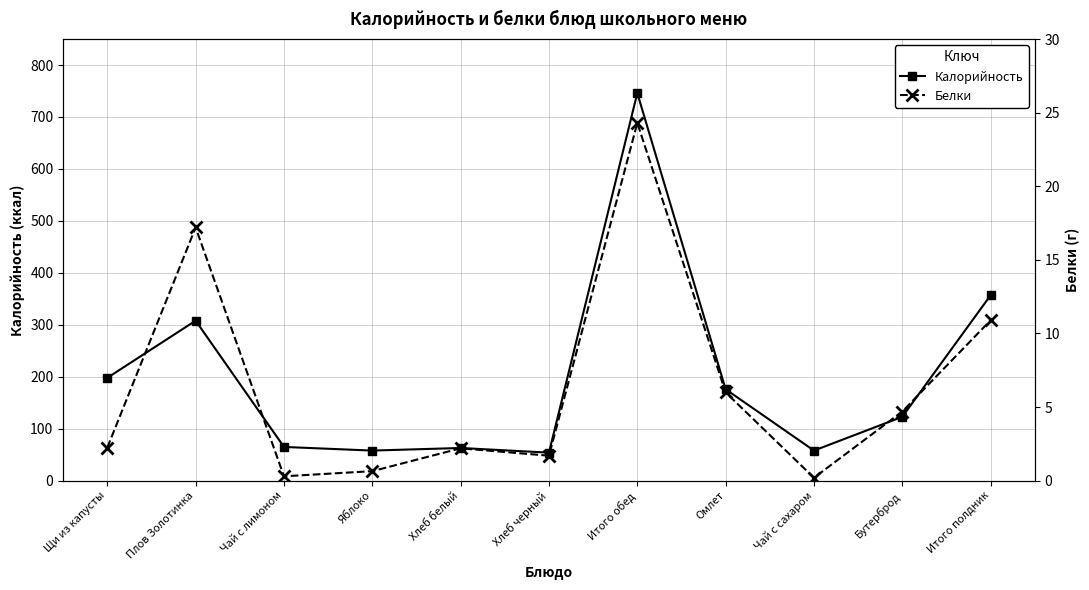

Which series has the largest total across all categories?

Калорийность